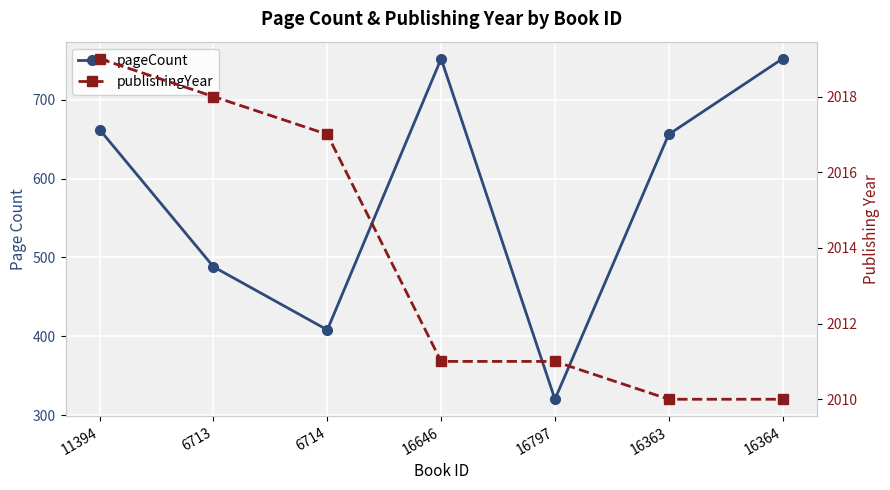

What is the label of the 3rd point from the right?

16797